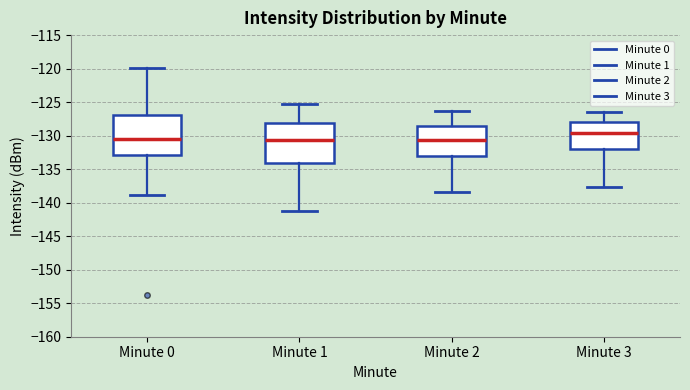

Where does the lower whisker of the box for Minute 0 end on the y-axis? The values are not printed on the chart, so give them approximately, as read against the axis.

-139.0